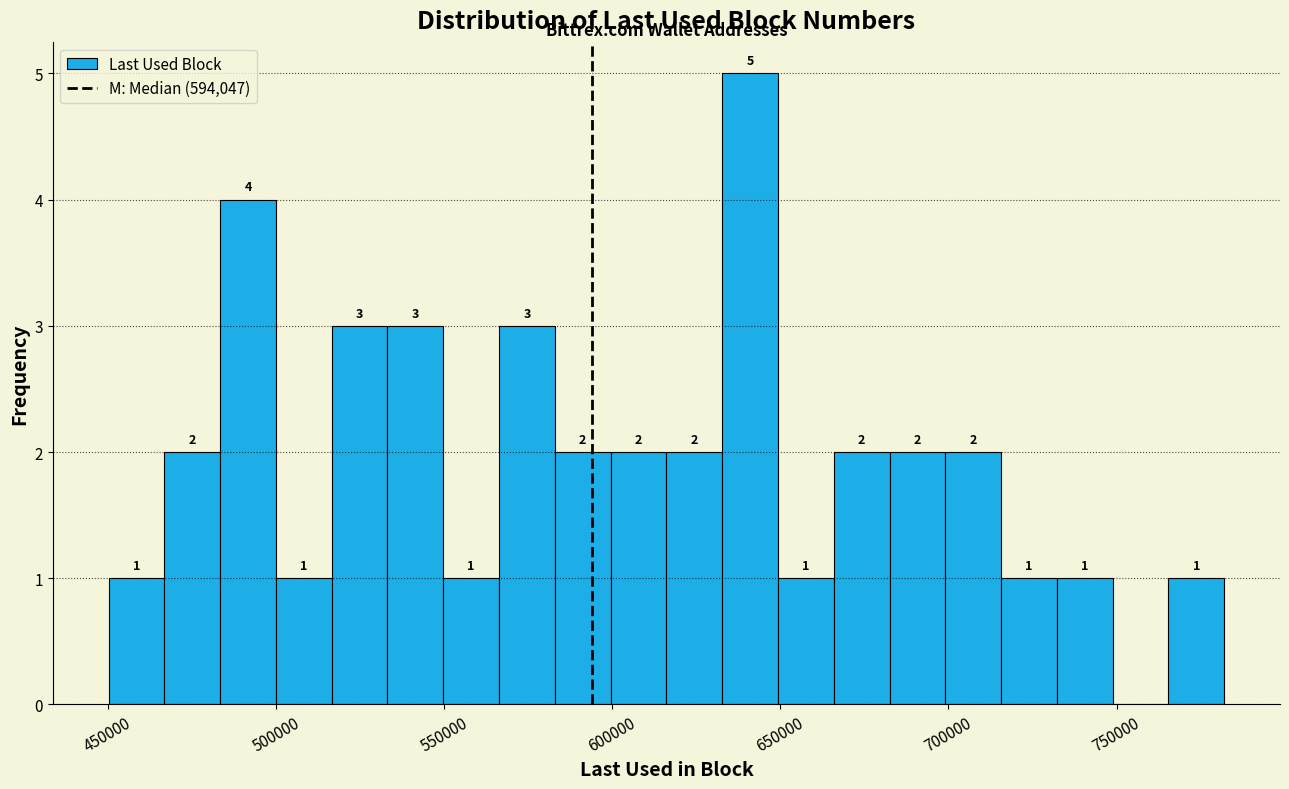

Around what value on the x-axis is the tallest bar? Give the approximate position of its centre, as read against the axis.

640000